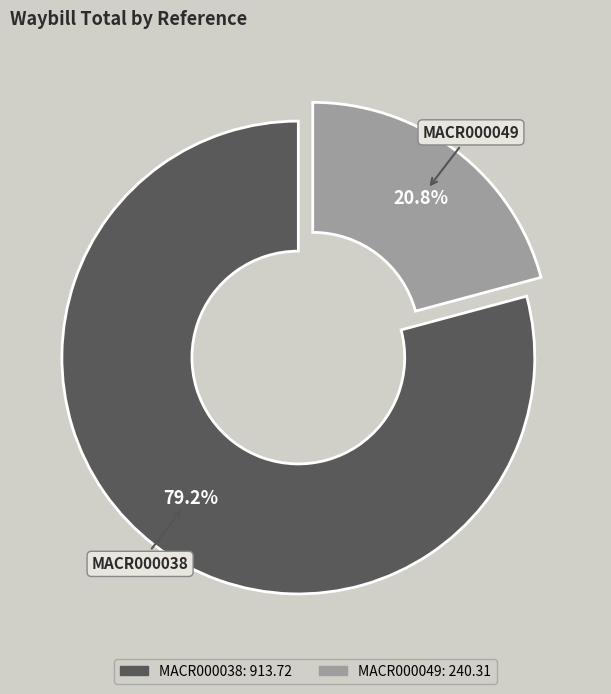

What is the smallest slice in the pie chart?

MACR000049